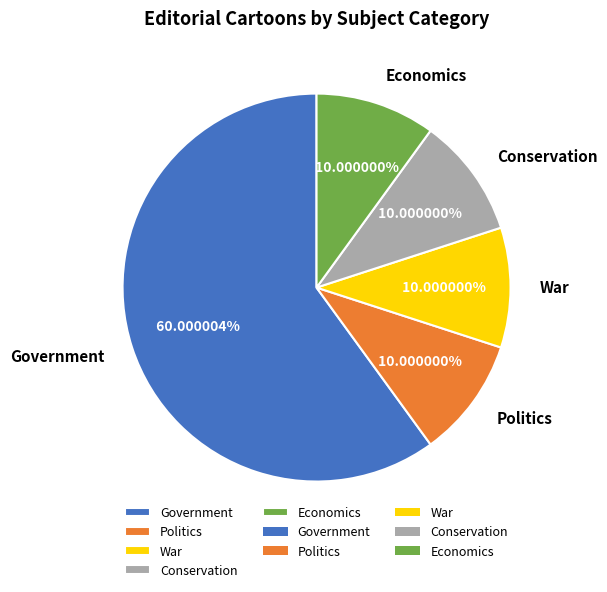

Is there any slice that represents more than half of the pie?

Yes